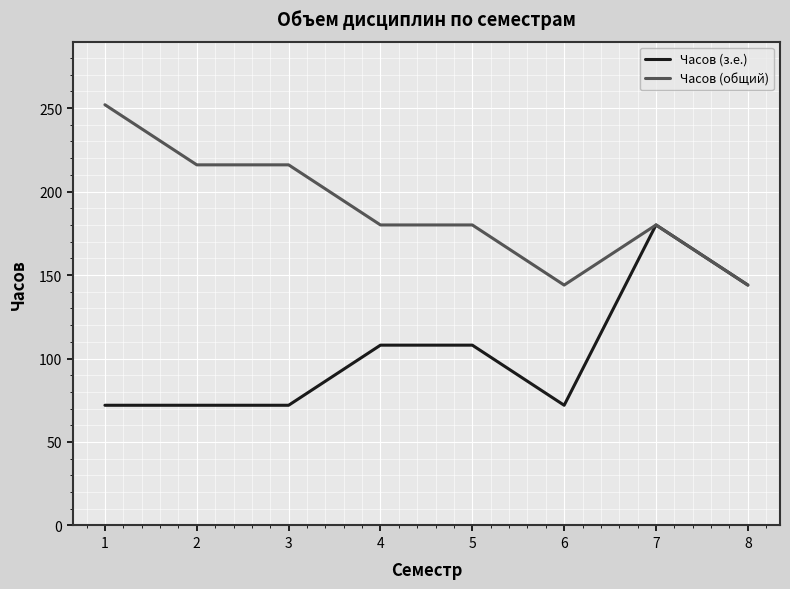

The value of Часов (з.е.) at 2 is 72. True or false?

True